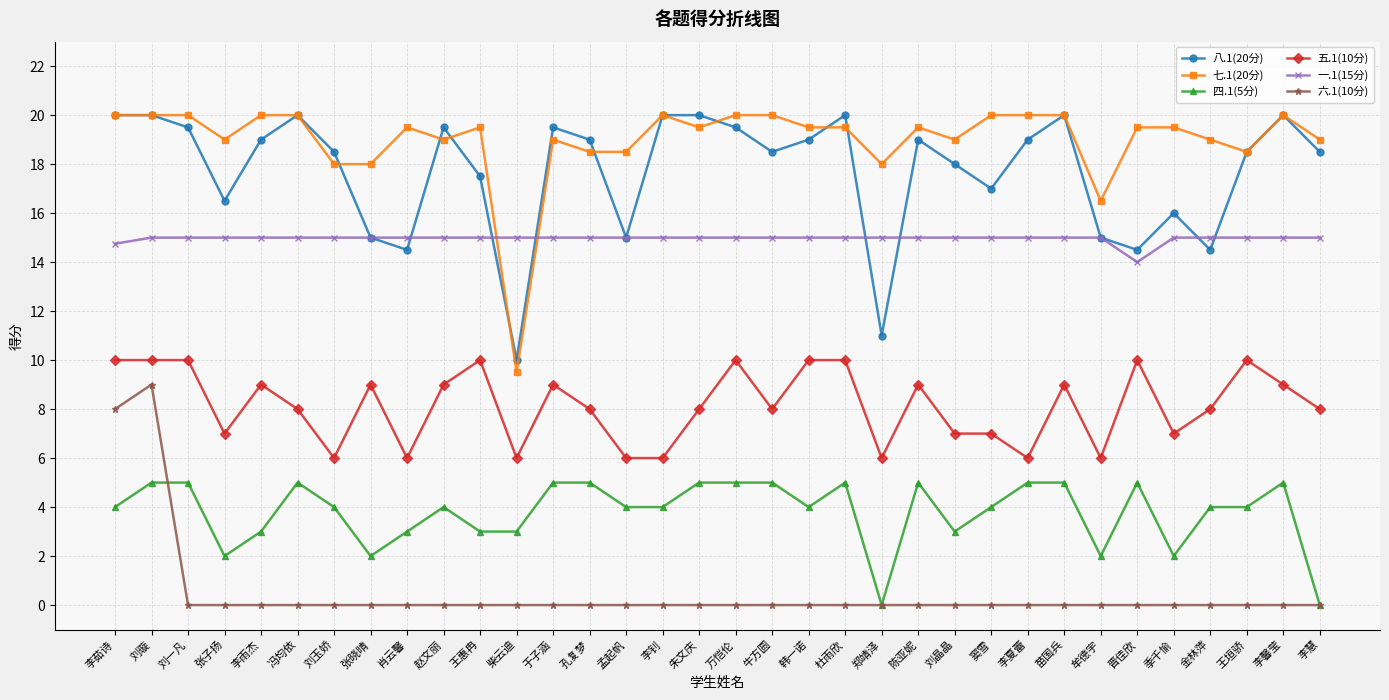

What is the maximum value shown in the chart?

20.0